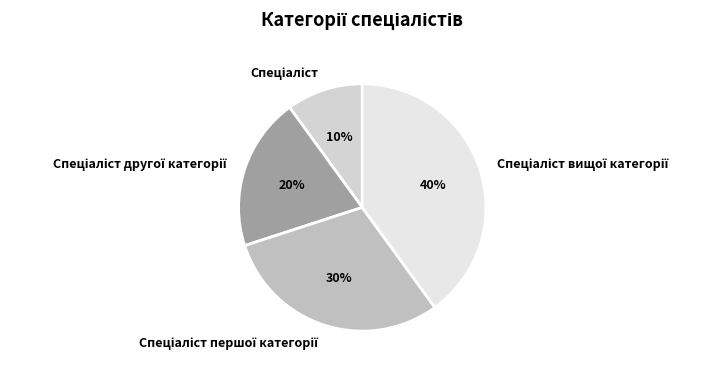

To the nearest percent, what is the difference between the largest and smallest slice percentages?

30%